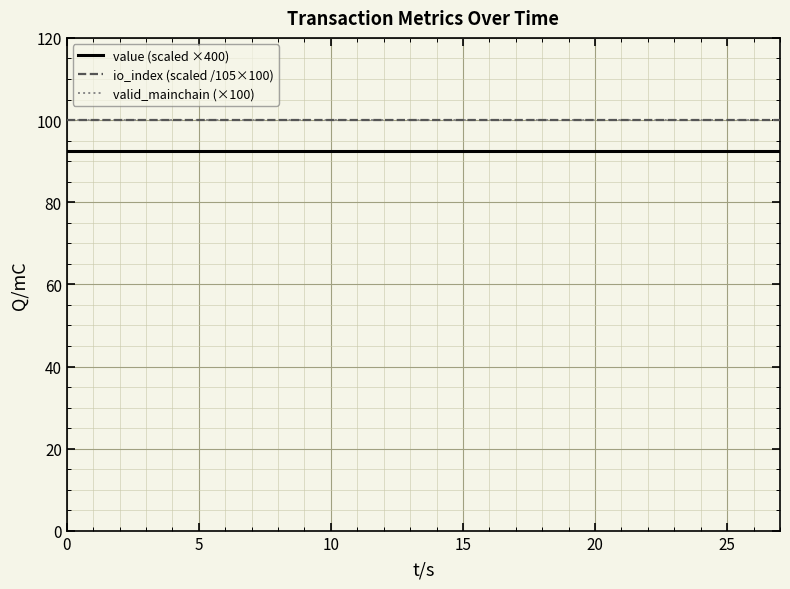

Does the chart have visible grid lines?

Yes